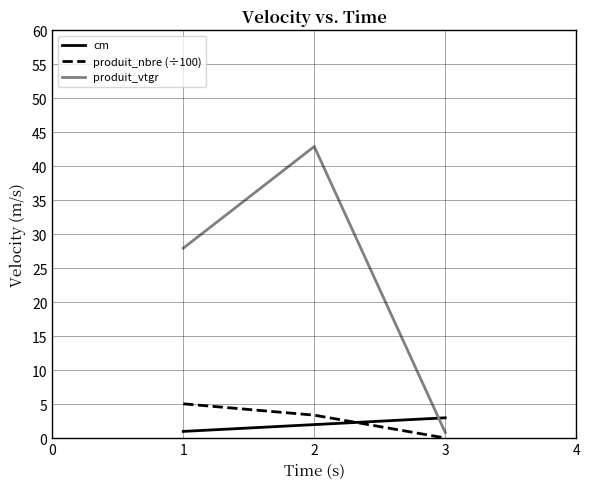

Rank the series at 2 from highest to lowest value.

produit_vtgr, produit_nbre (÷100), cm